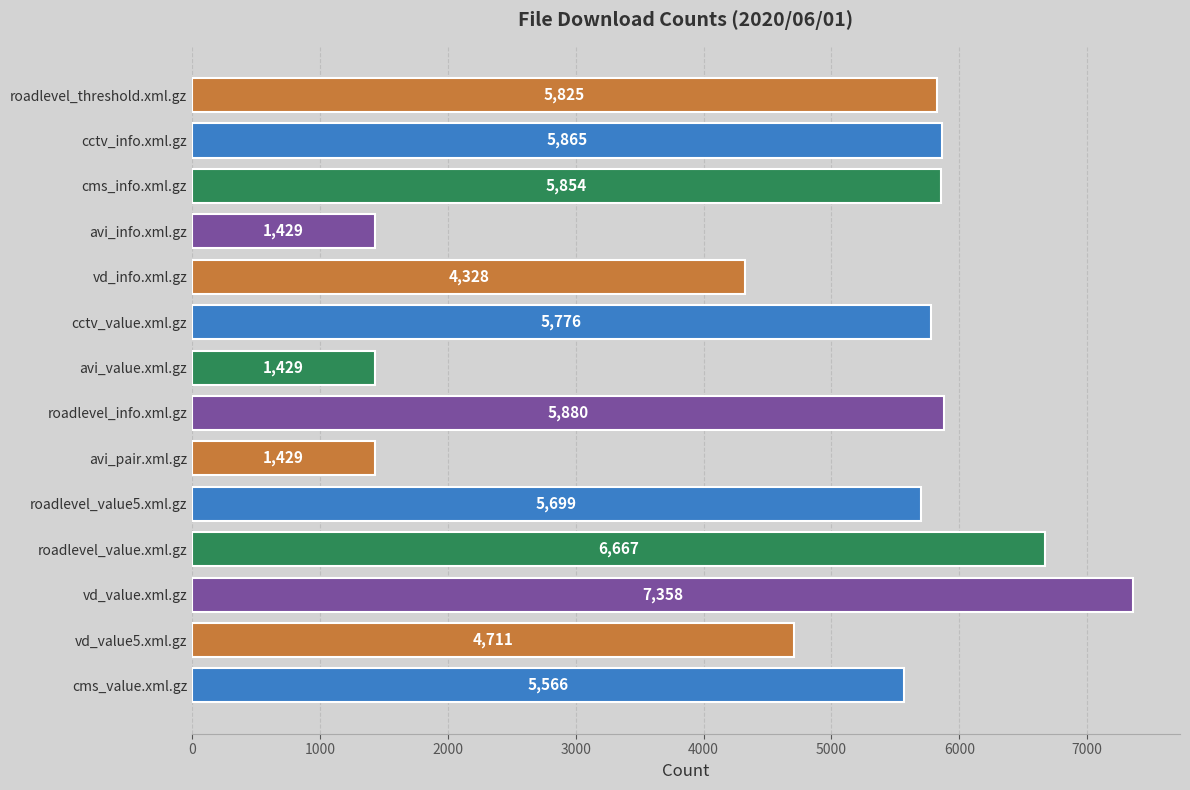

The value at avi_value.xml.gz is 2009. True or false?

False